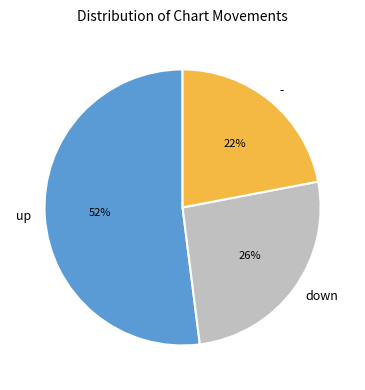

Count the number of slices in the pie.

3